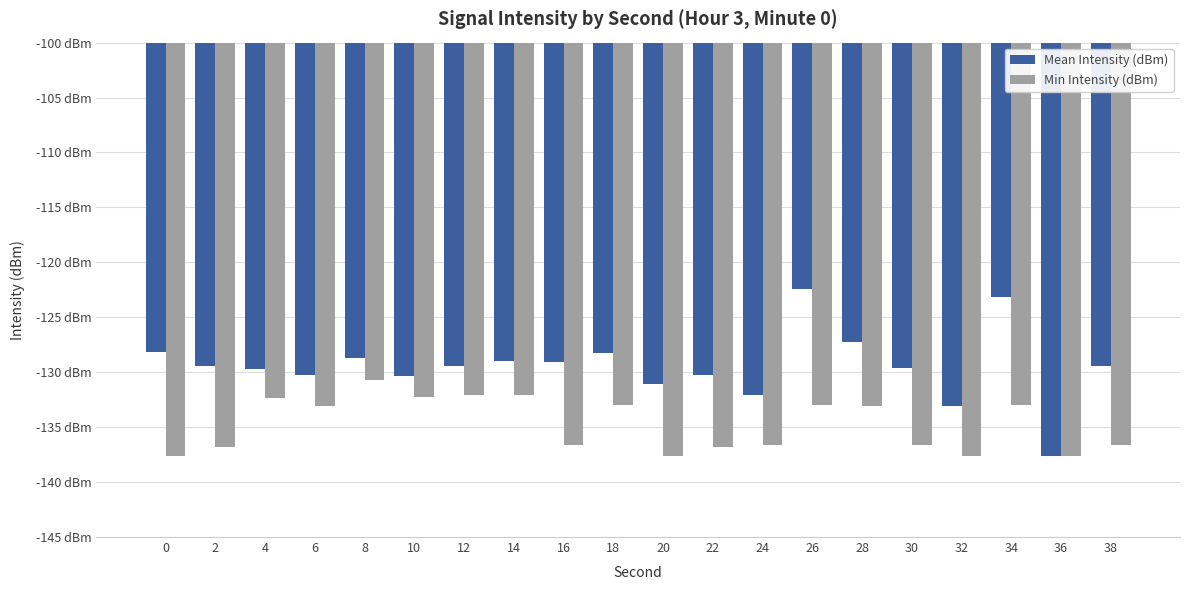

The Mean Intensity (dBm) series shows -36.6 at 38. True or false?

False